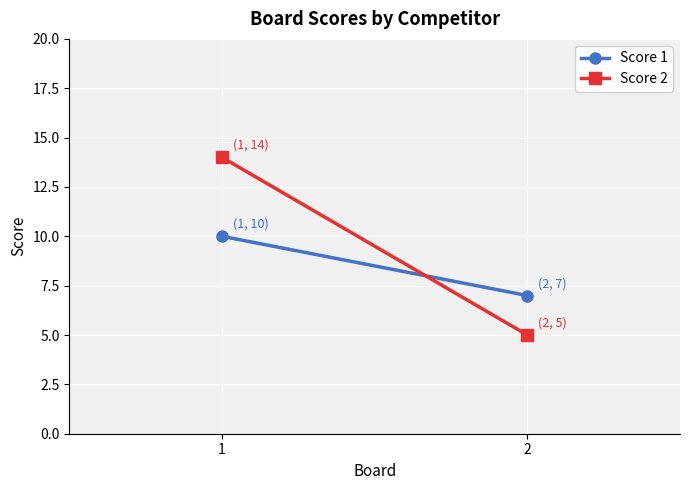

Is it true that Score 1 equals 12 at 2?

False